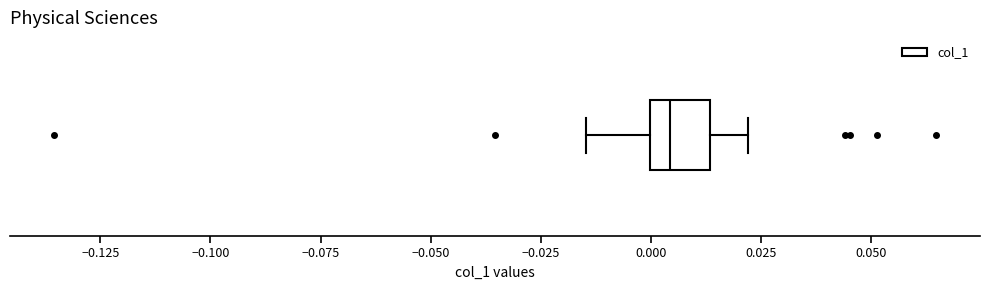

Where is the left edge of the box on the x-axis? The values are not printed on the chart, so give them approximately, as read against the axis.

0.000